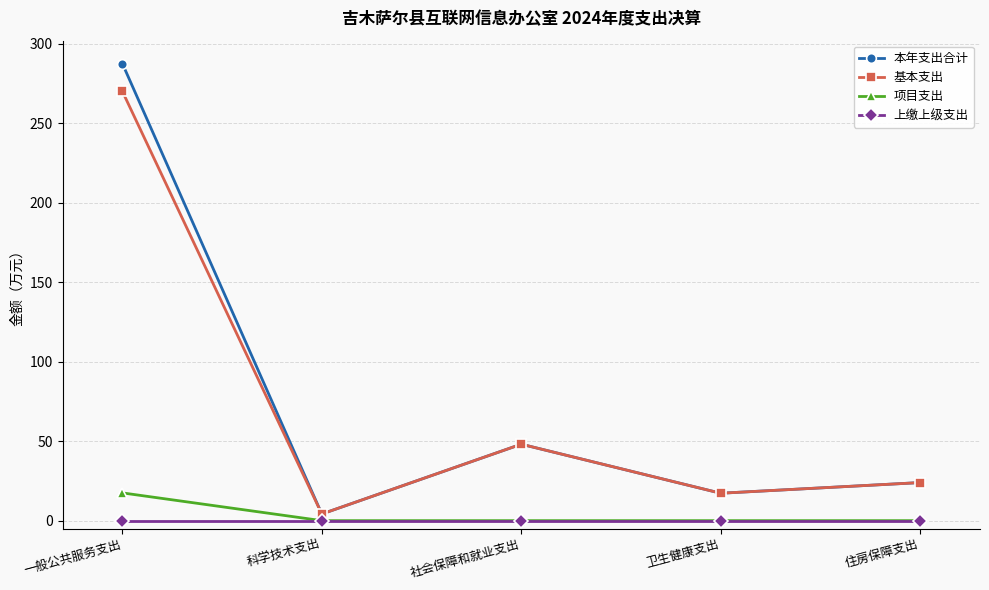

How many distinct data groups are displayed?

4